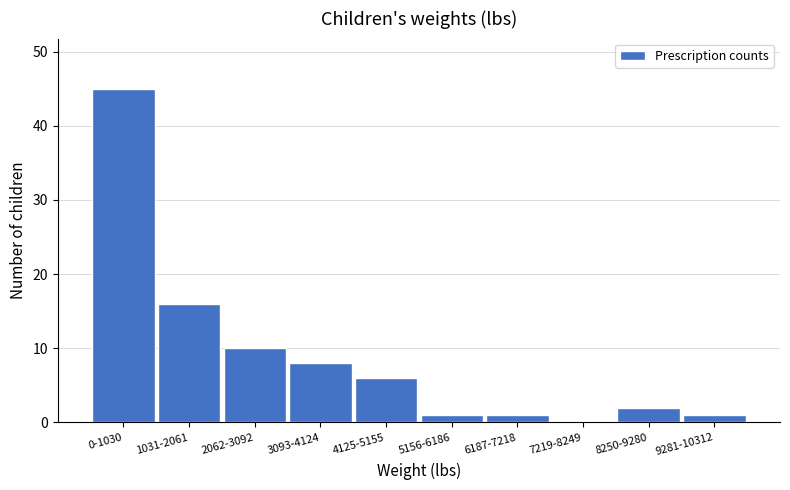

Reading right to left, extract all data points from this chart.

9281-10312=1	8250-9280=2	7219-8249=0	6187-7218=1	5156-6186=1	4125-5155=6	3093-4124=8	2062-3092=10	1031-2061=16	0-1030=45